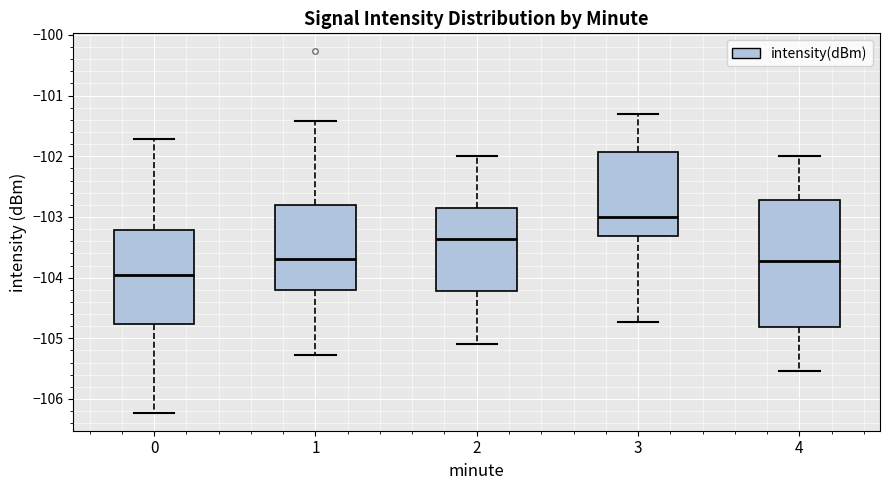

Where is the lower edge of the box at x = 2 on the y-axis? The values are not printed on the chart, so give them approximately, as read against the axis.

-104.2